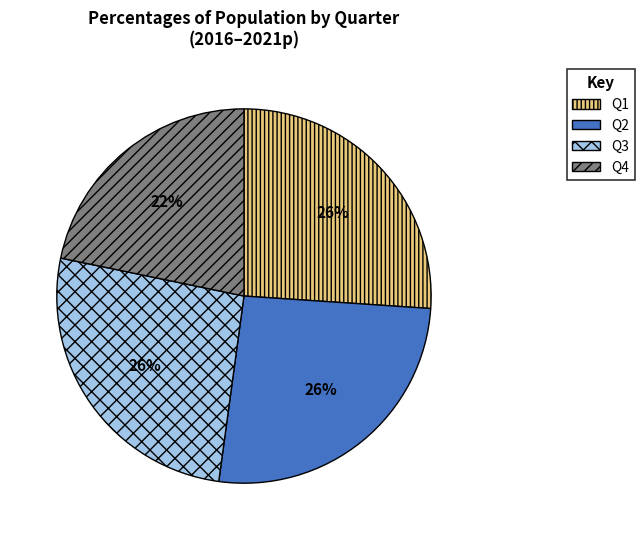

Is the sum of Q4 and Q1 greater than half?

No